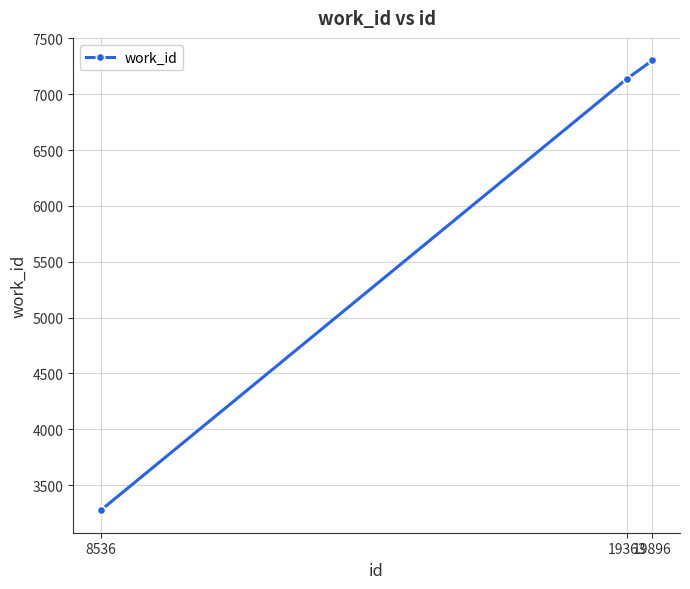

What is the ratio of the value at 8536 to the value at 19896?

0.4